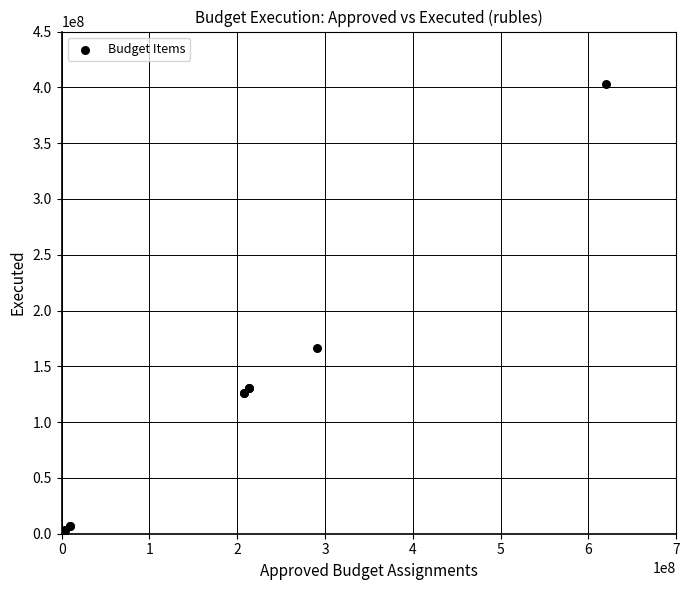

What Y value in the scatter plot is closest to 201402113?

166704416.7